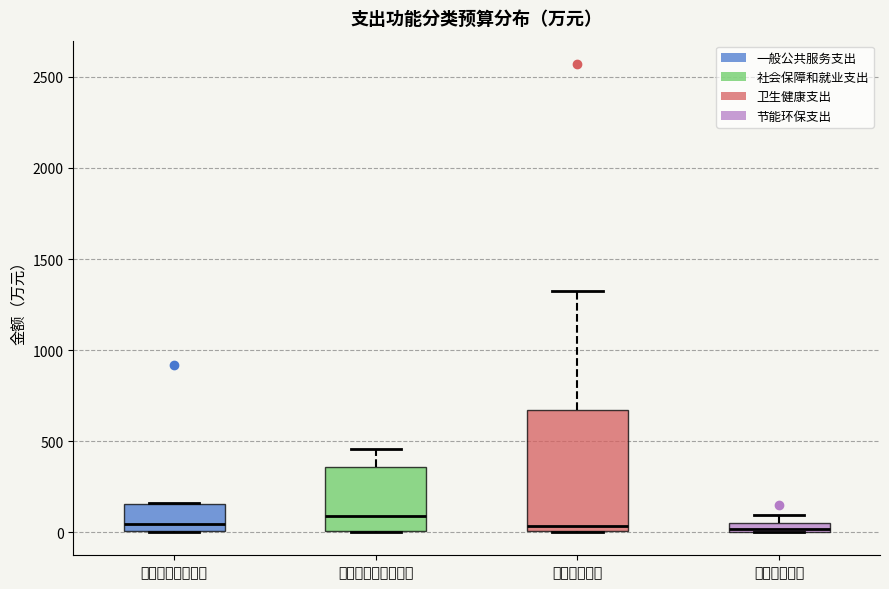

Where is the lower edge of the box for 一般公共服务支出 on the y-axis? The values are not printed on the chart, so give them approximately, as read against the axis.

0